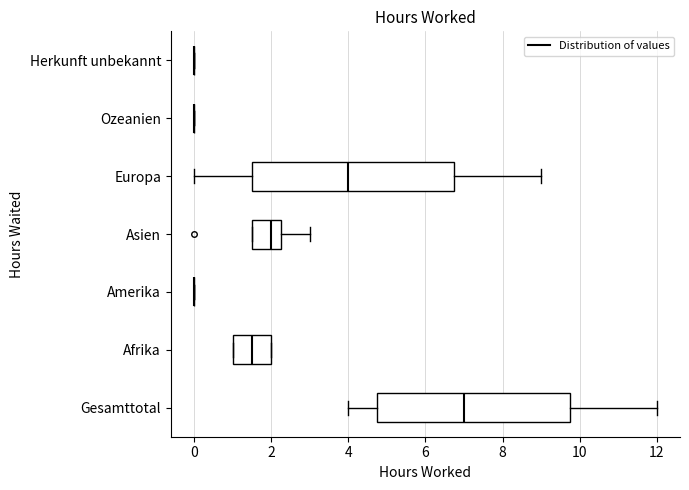

Comparing the boxes themselves (not the whiskers), which one is the widest?

Europa